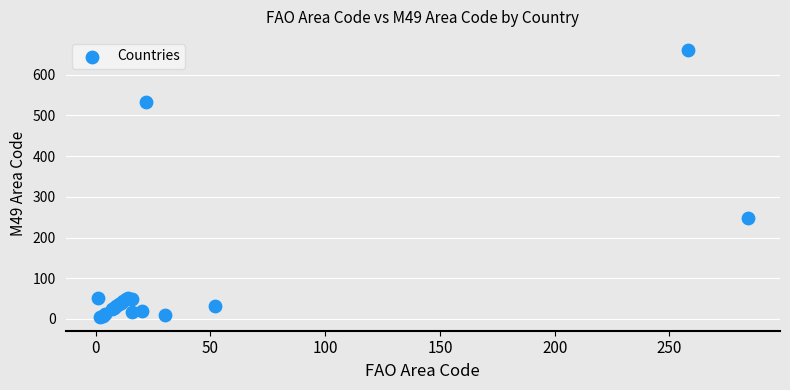

What Y value in the scatter plot is closest to 332?

248